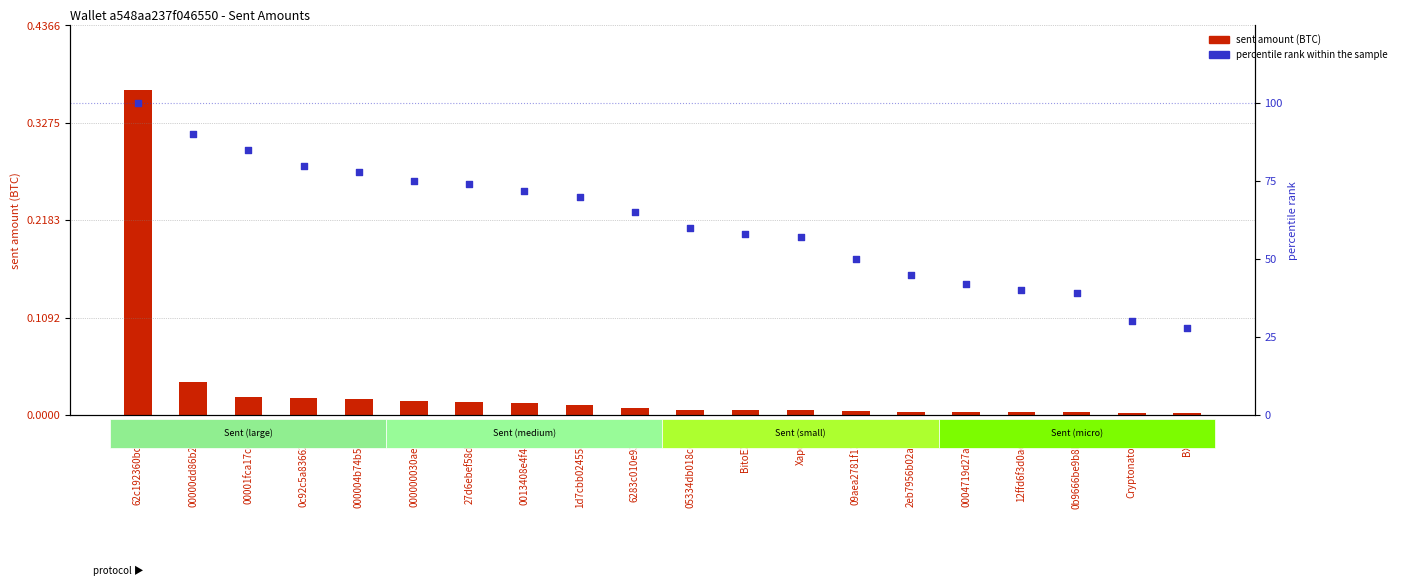

At which category is the sum across all series the highest?

62c192360bdf7a4c